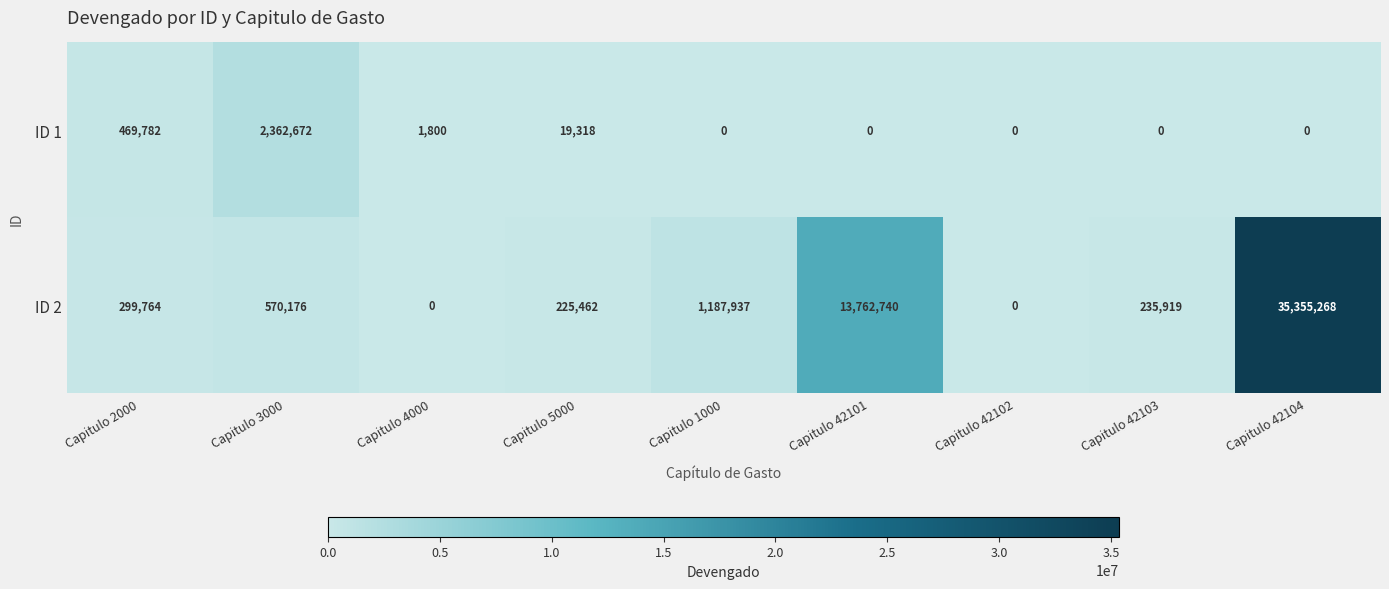

Reading left to right, extract all data points from this chart.

ID 1: 469782	2362672	1800	19318	0	0	0	0	0
ID 2: 299764	570176	0	225462	1187937	13762740	0	235919	35355268